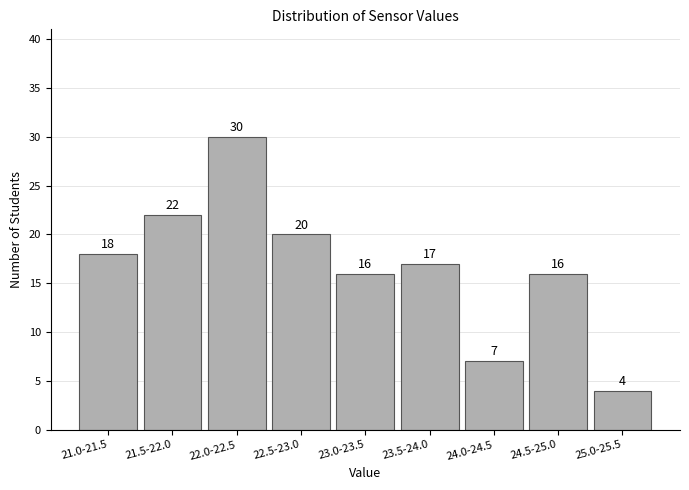

Reading left to right, list all the values displayed in this chart.

18	22	30	20	16	17	7	16	4